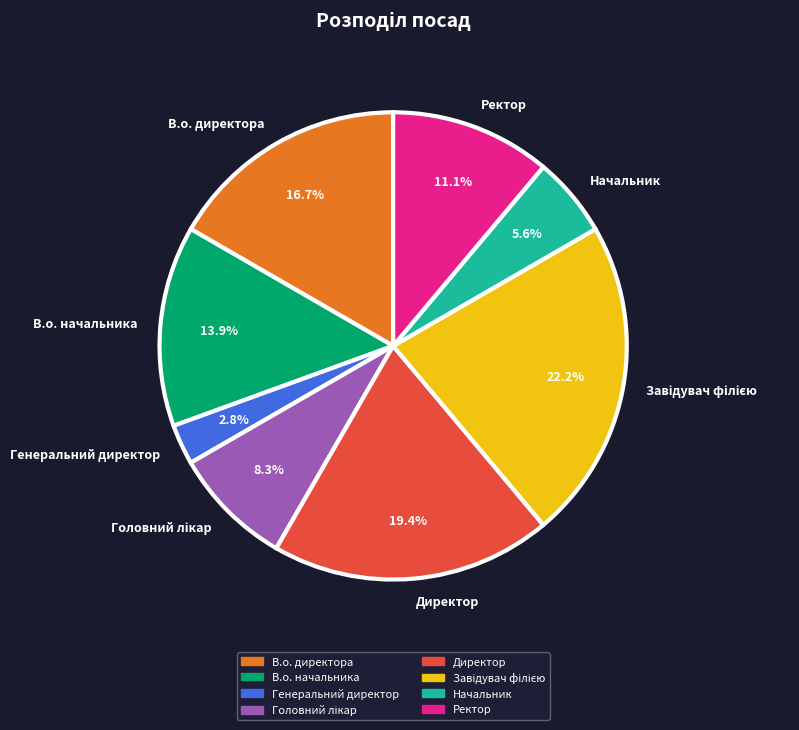

To the nearest percent, what is the average slice percentage?

12%